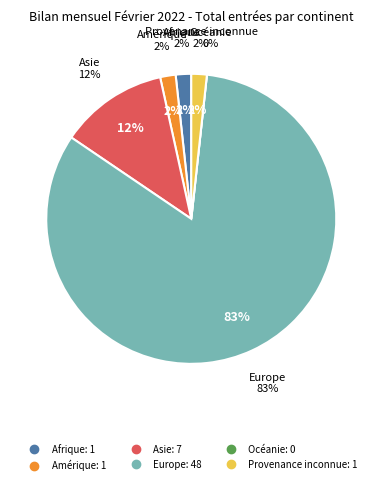

To the nearest percent, what portion does Amérique represent?

2%